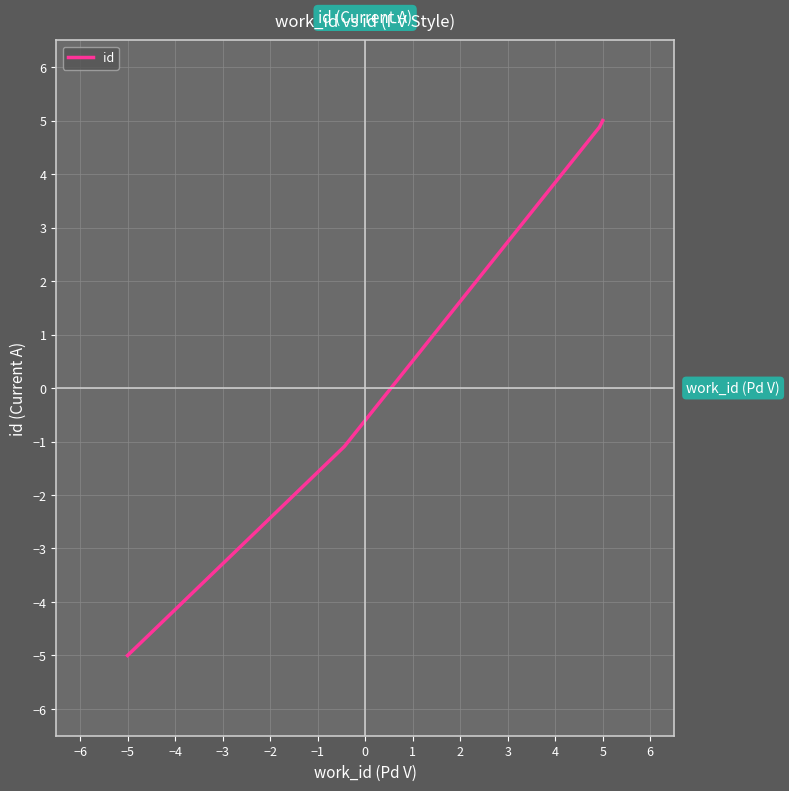

True or false: there are more than 2 points higher than both neighbors.

False